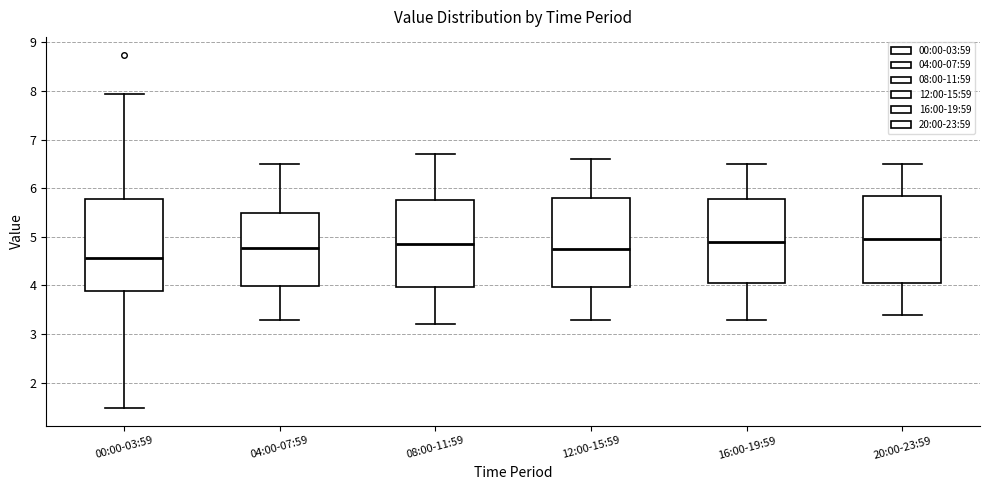

Reading left to right, transcribe this box plot: for each box, give where its median line is, the range the box spans, and where its two whiskers end, as read against the y-axis. The values are not printed on the chart, so give them approximately, as read against the axis.

00:00-03:59: median 4.6, box 3.9 to 5.8, whiskers 1.5 to 7.9
04:00-07:59: median 4.8, box 4.0 to 5.5, whiskers 3.3 to 6.5
08:00-11:59: median 4.9, box 4.0 to 5.8, whiskers 3.2 to 6.7
12:00-15:59: median 4.8, box 4.0 to 5.8, whiskers 3.3 to 6.6
16:00-19:59: median 4.9, box 4.1 to 5.8, whiskers 3.3 to 6.5
20:00-23:59: median 5.0, box 4.1 to 5.9, whiskers 3.4 to 6.5